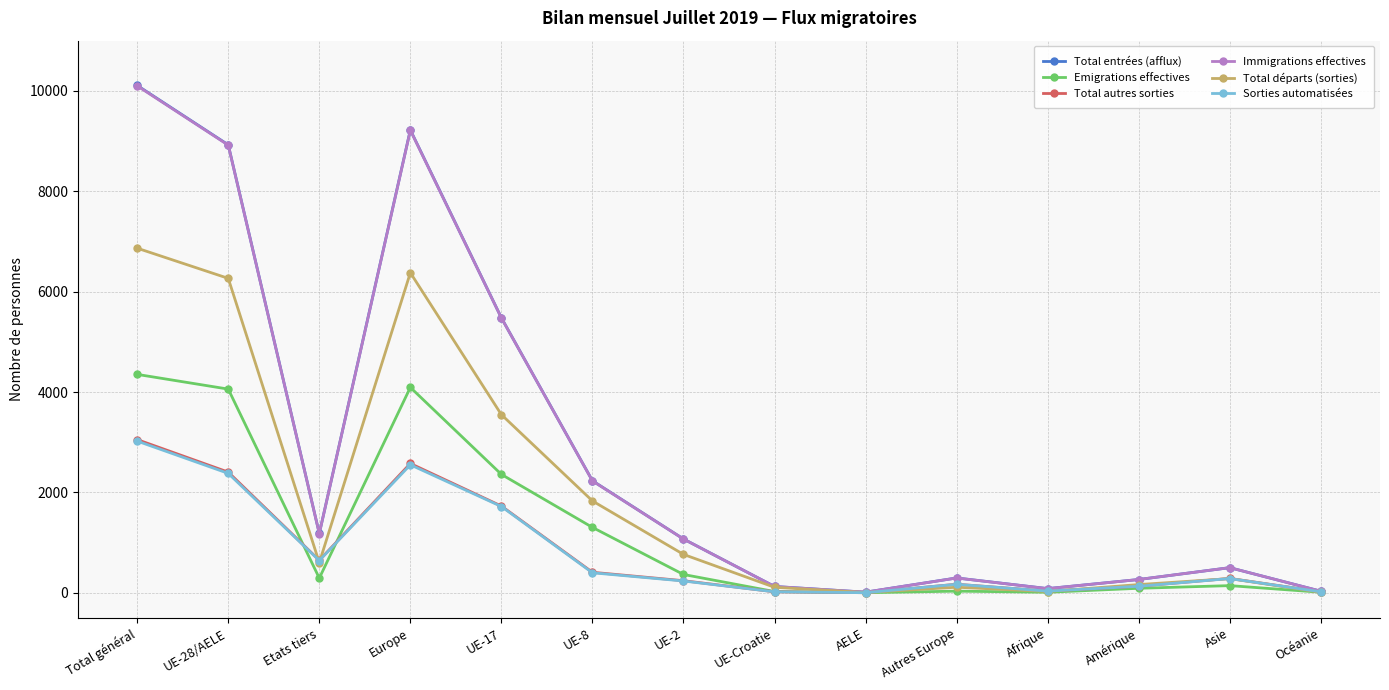

How many data points in Emigrations effectives are less than 293?

7